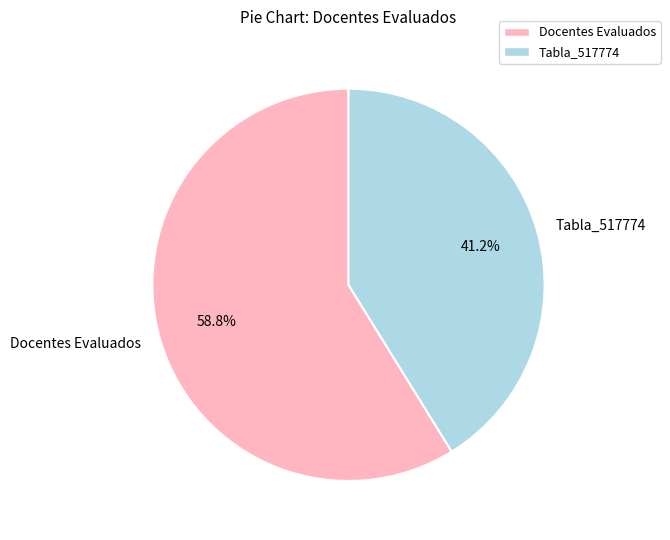

What percentage is the Docentes Evaluados slice, to the nearest percent?

59%